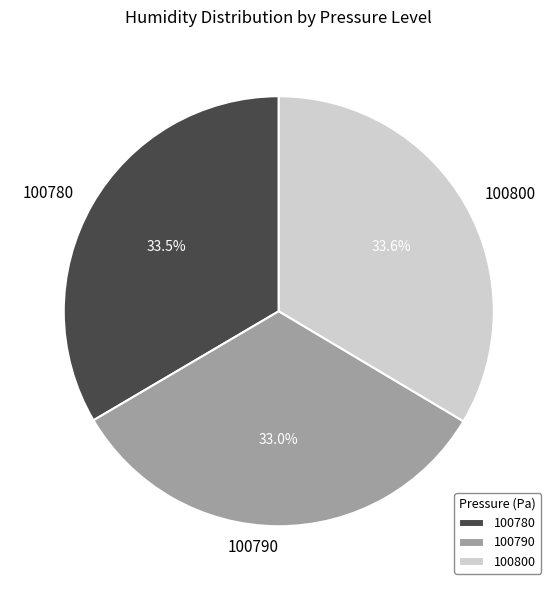

Does any single category account for the majority?

No